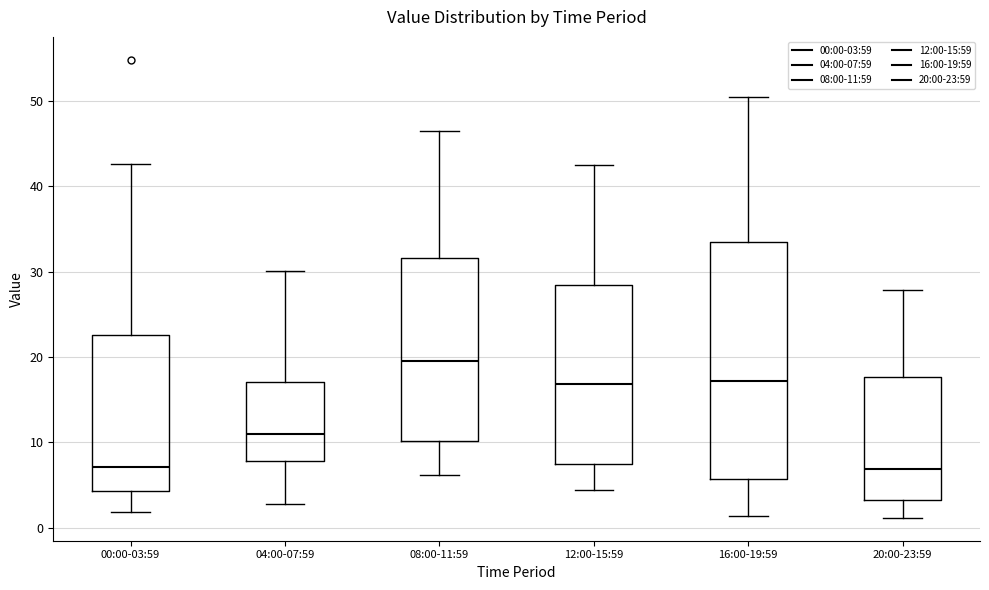

Which box has the highest median line?

08:00-11:59